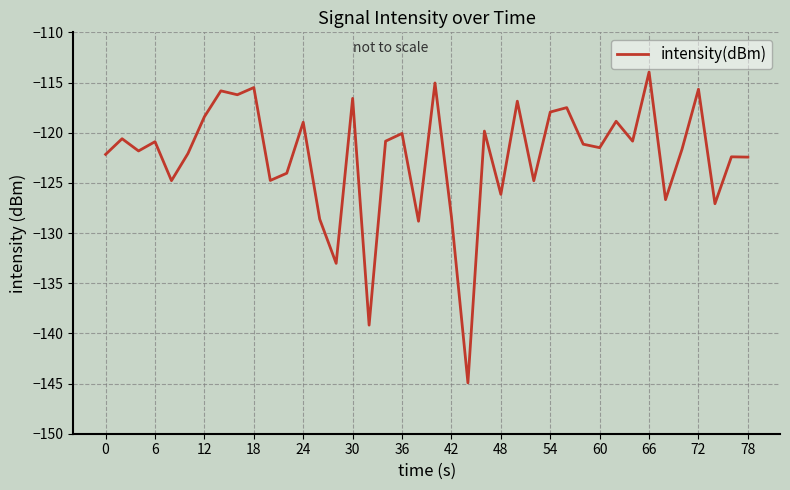

What is the average value?

-122.4